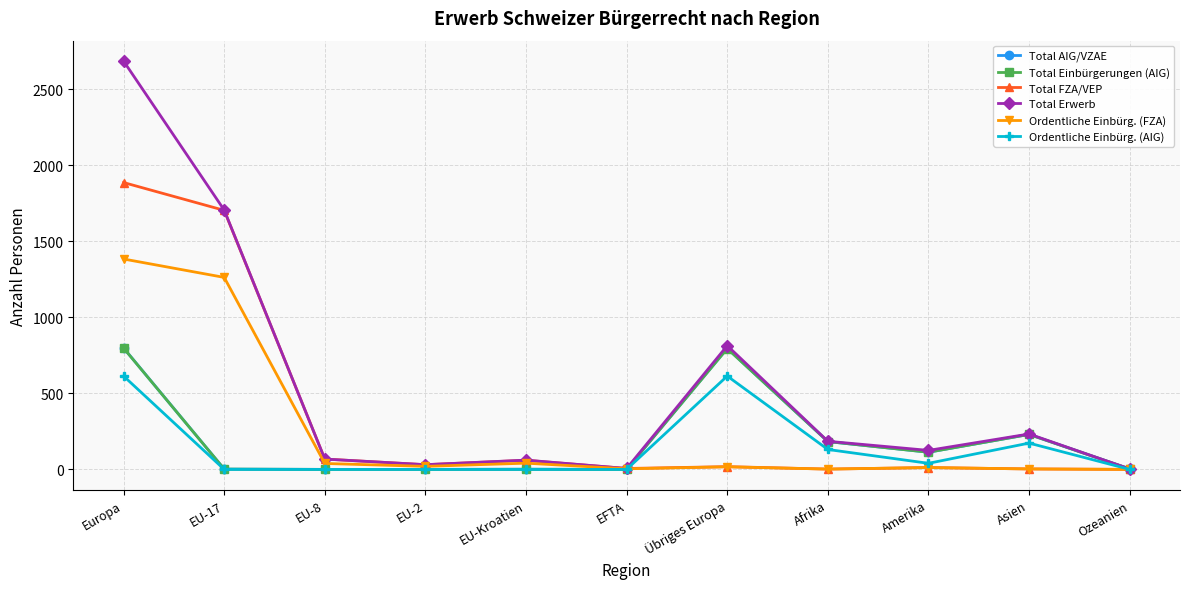

Does the chart have visible grid lines?

Yes